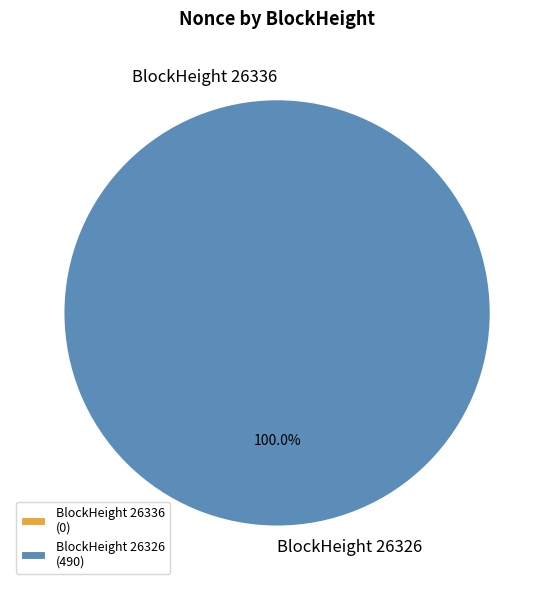

True or false: 26326 accounts for 99% of the total.

False